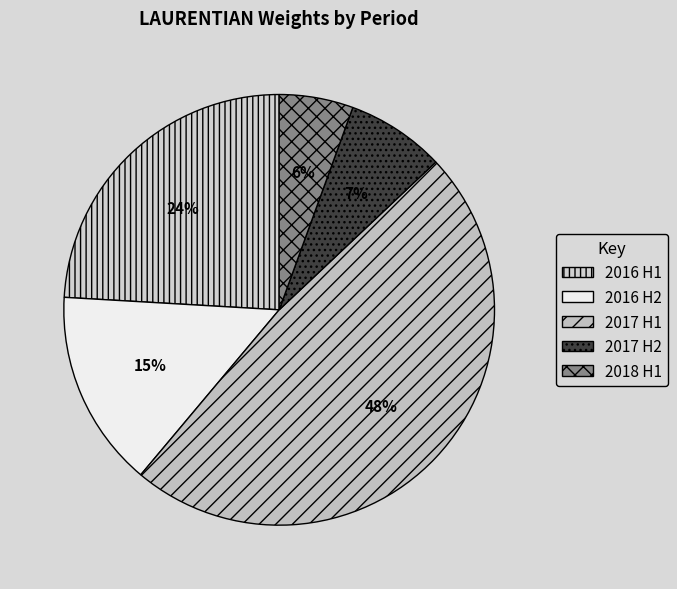

Which slice is the smallest?

2018 H1